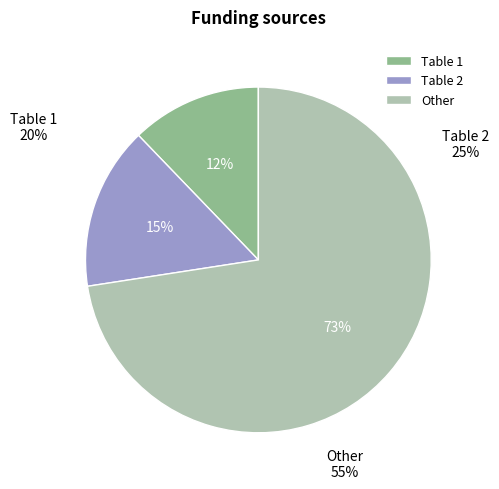

To the nearest percent, what portion does Other represent?

73%